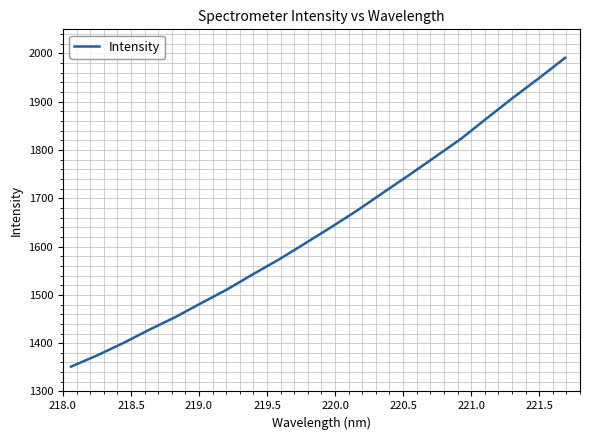

What is the difference between the maximum and minimum values?

639.5